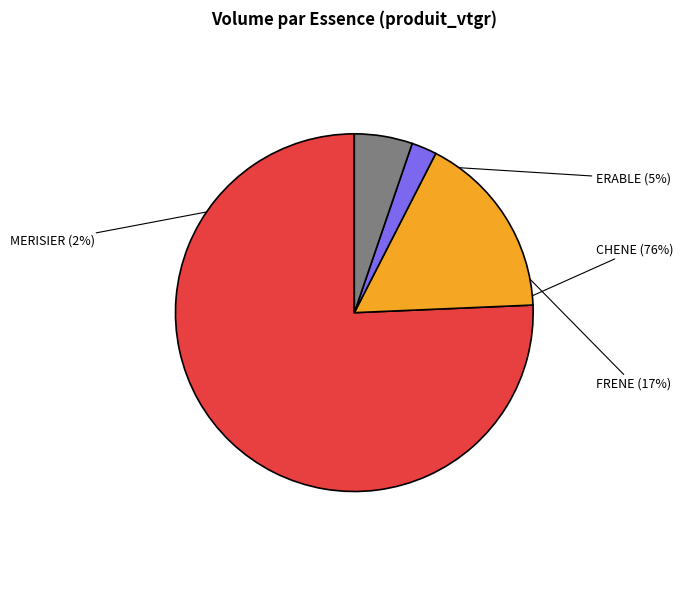

Rank the categories by value from lowest to highest.

MERISIER, ERABLE, FRENE, CHENE